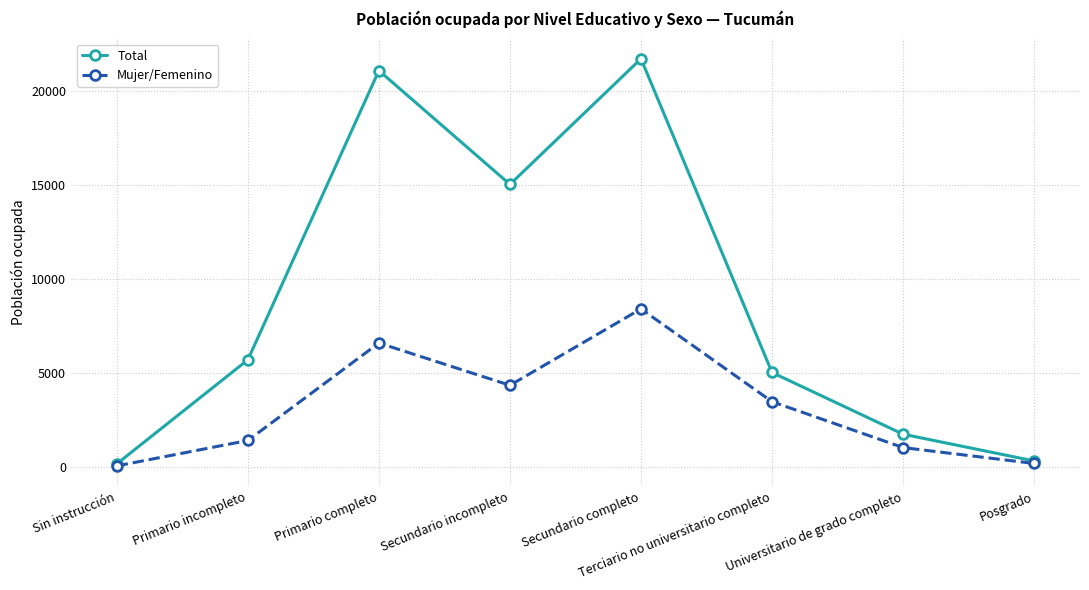

What is the approximate value of Mujer/Femenino at Universitario de grado completo?

1021